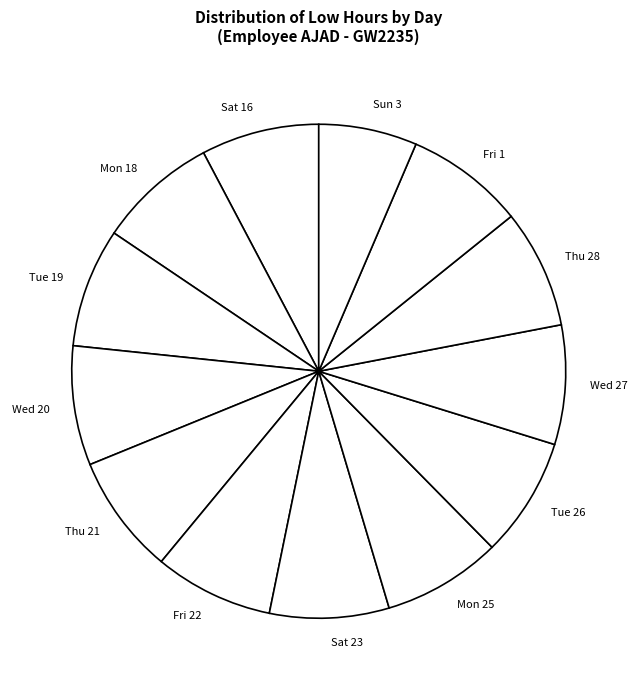

Approximately how many times larger is the value at Tue 26 compared to Mon 18?

1.0